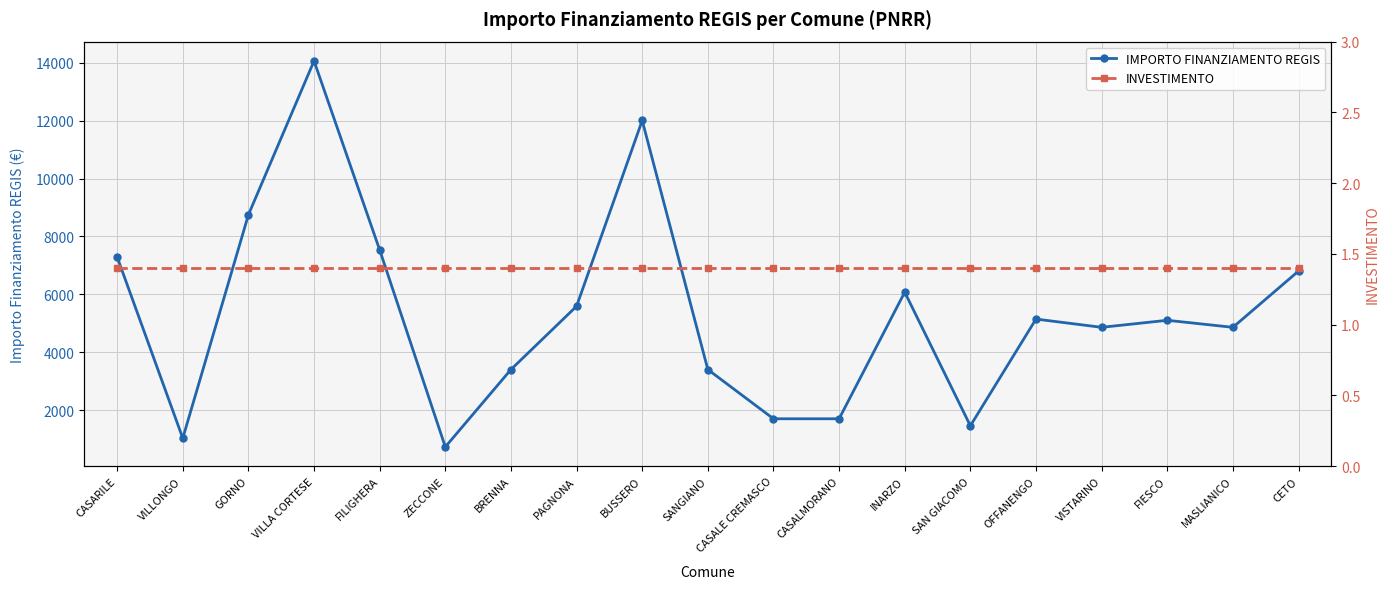

Is it true that IMPORTO FINANZIAMENTO REGIS equals 7024 at VISTARINO?

False